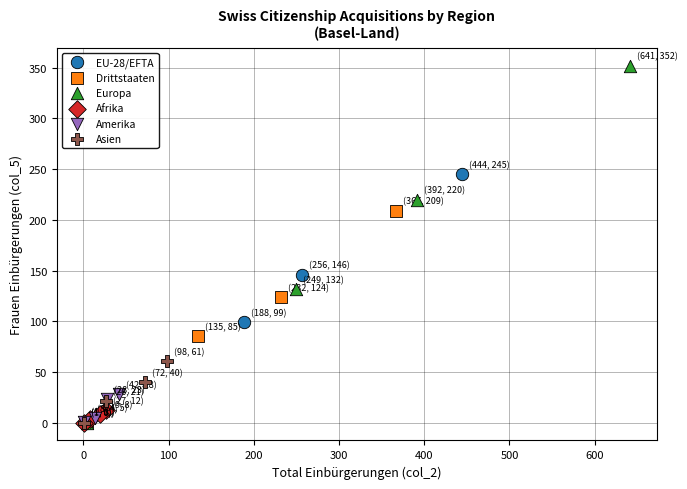

Which series has the largest Y range (max minus min)?

Europa